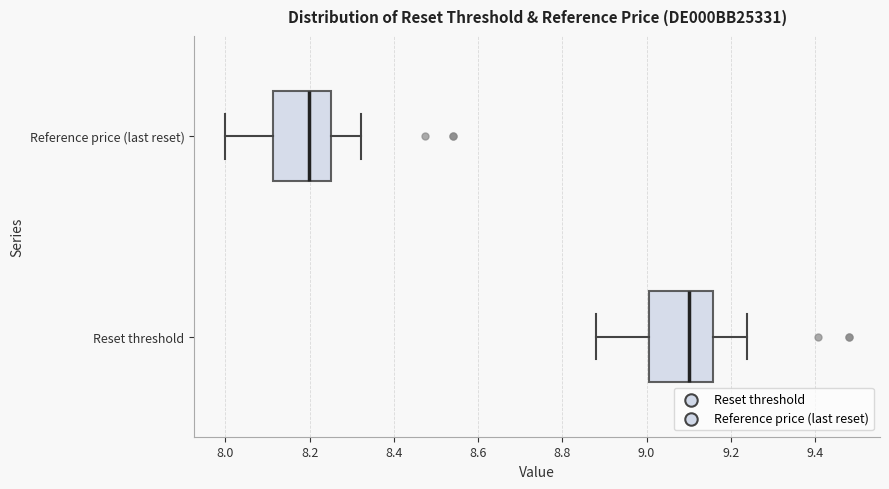

Which box's median line is the furthest to the right?

Reset threshold